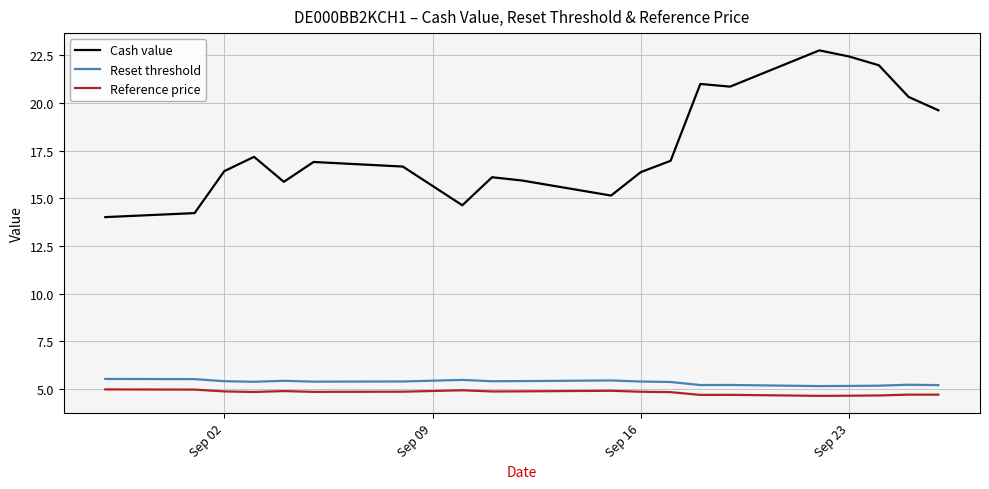

Which series has the widest spread of values?

Cash value